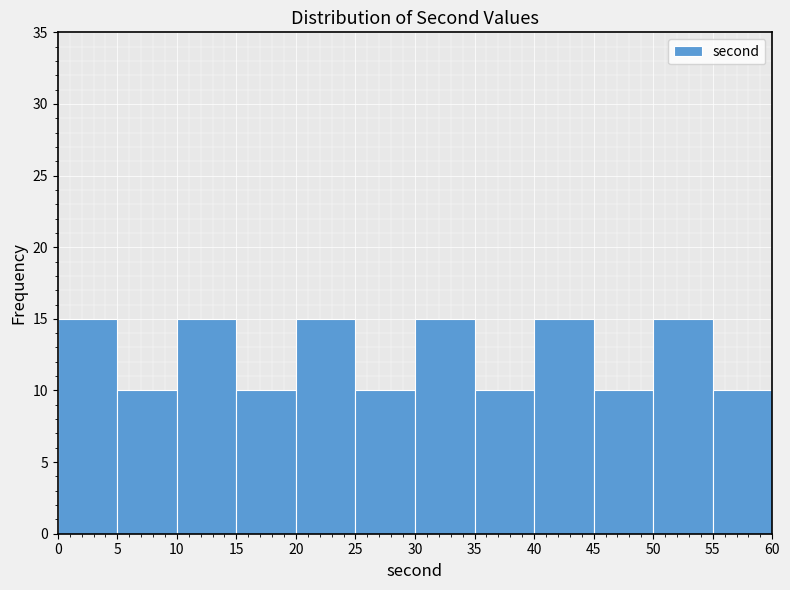

Reading left to right, list every bar in this chart as the range it spans on the x-axis followed by its height. The values are not printed on the chart, so give them approximately, as read against the axis.

0 to 5: 15
5 to 10: 10
10 to 15: 15
15 to 20: 10
20 to 25: 15
25 to 30: 10
30 to 35: 15
35 to 40: 10
40 to 45: 15
45 to 50: 10
50 to 55: 15
55 to 60: 10